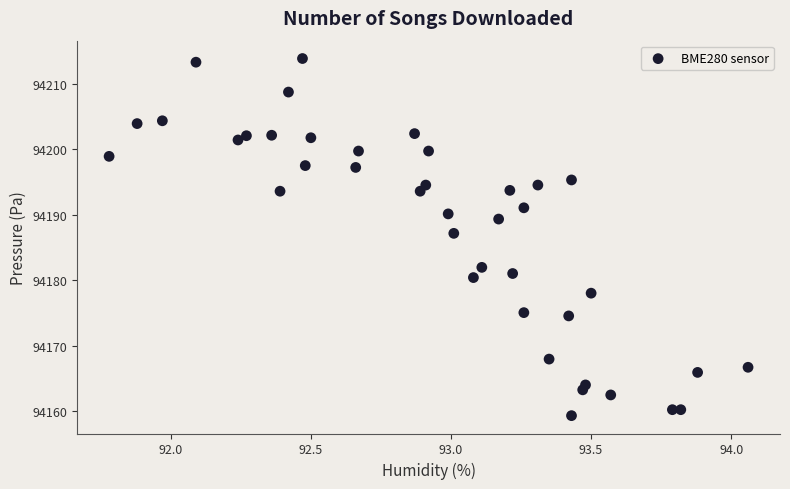

What is the range of X values (max minus min)?

2.3